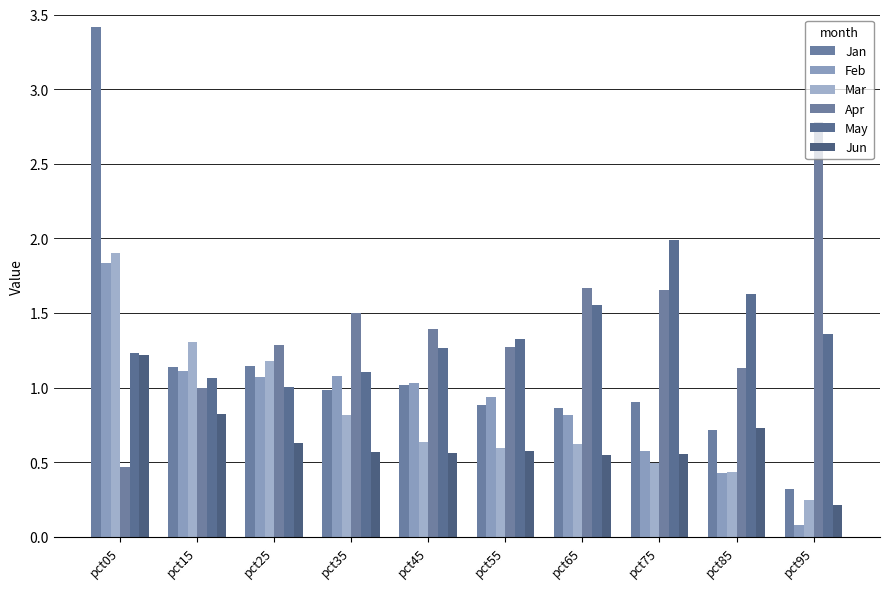

What is the spread (max minus min) of values at pct35?

0.9